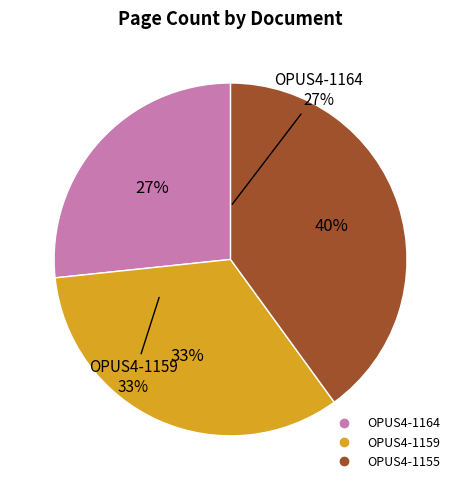

Is it true that OPUS4-1164 is 19% of the pie?

False